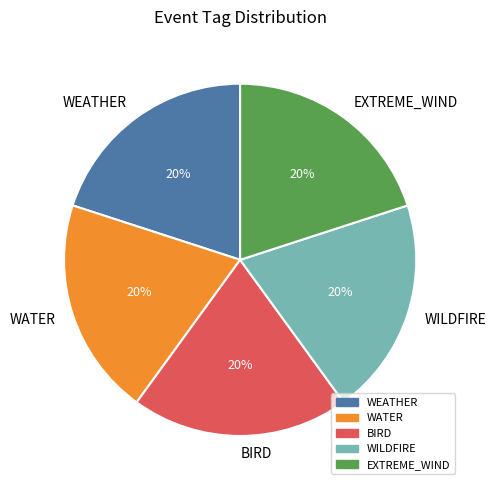

To the nearest percent, what is the average slice percentage?

20%